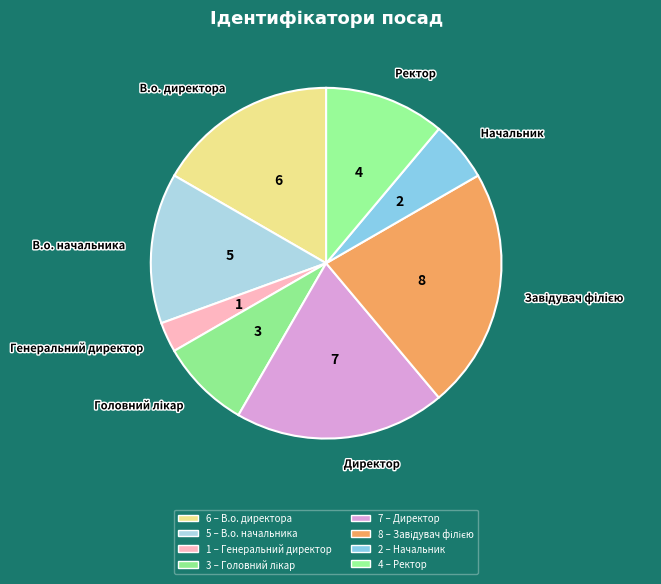

What is the ratio of the value at Начальник to the value at Директор?

0.3